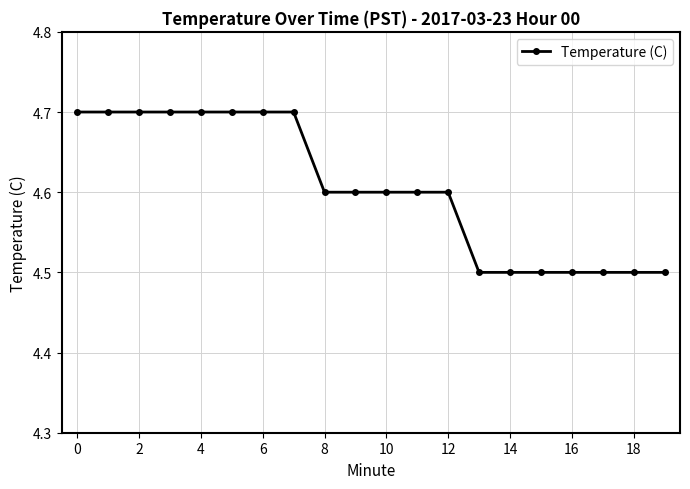

What is the average value?

4.6